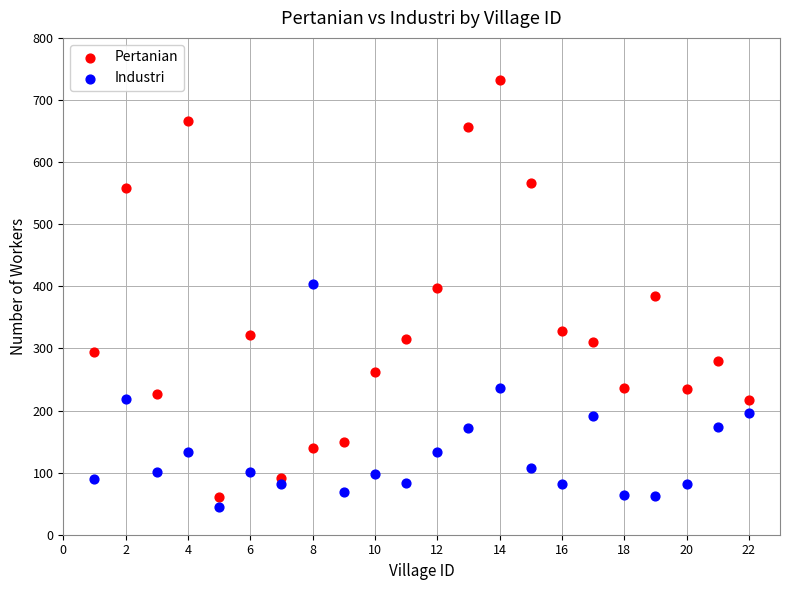

Across all data points, what is the range of X values (max minus min)?

21